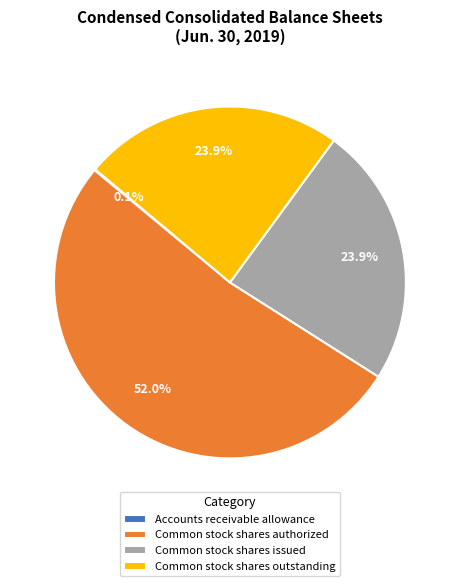

Which slice is the largest?

Common stock shares authorized